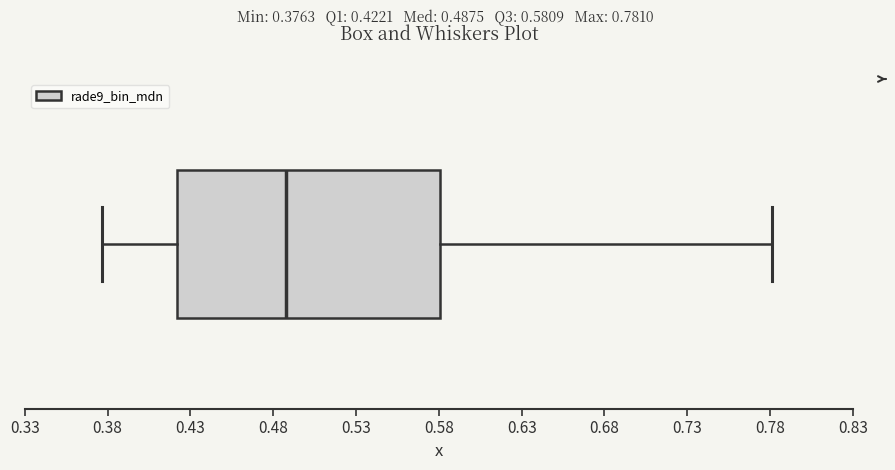

Where does the right whisker of the box end on the x-axis? The values are not printed on the chart, so give them approximately, as read against the axis.

0.780